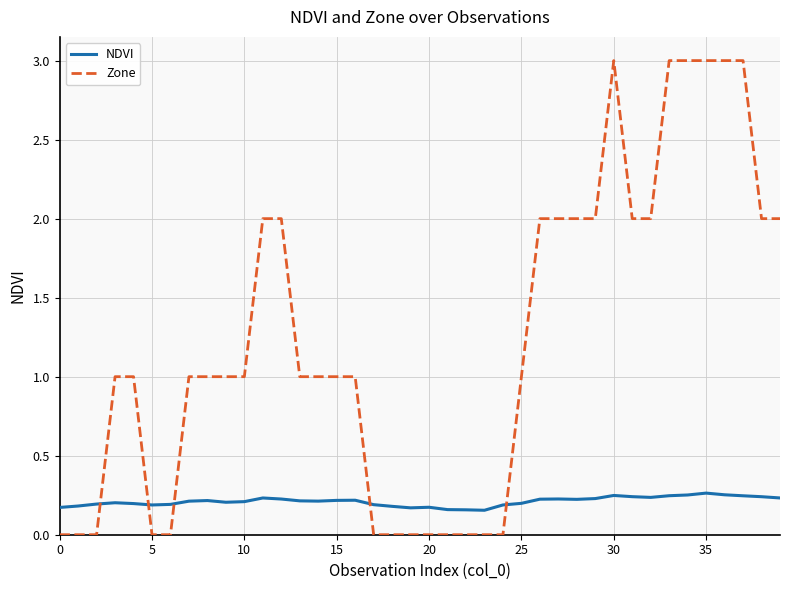

What are all the series names shown in the legend?

NDVI, Zone